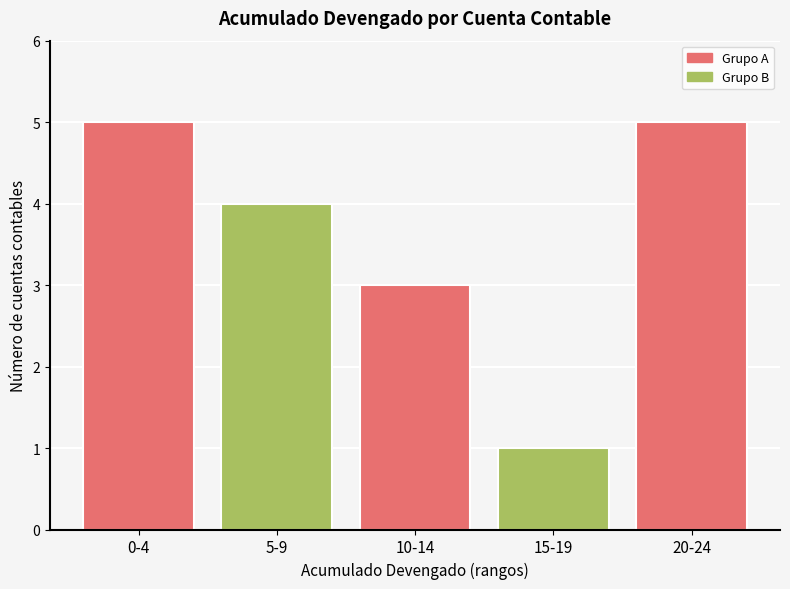

Reading right to left, transcribe all the data shown in this chart.

5	1	3	4	5